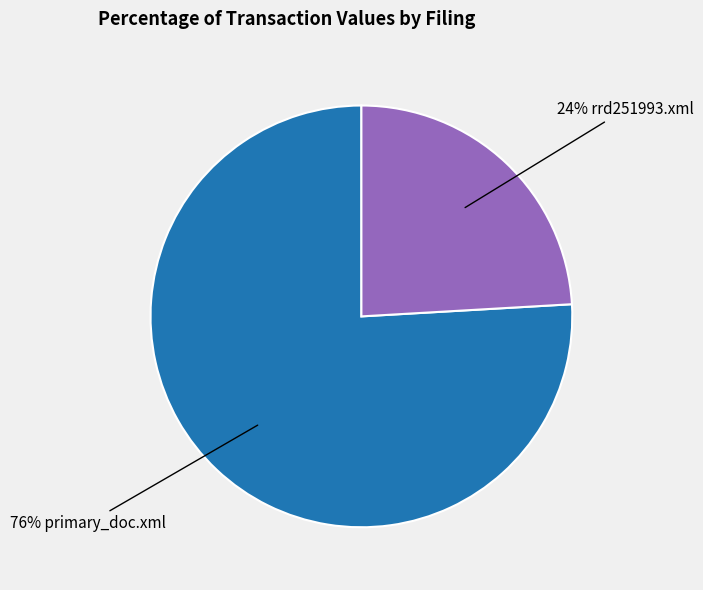

To the nearest percent, what is the difference between the largest and smallest slice percentages?

52%